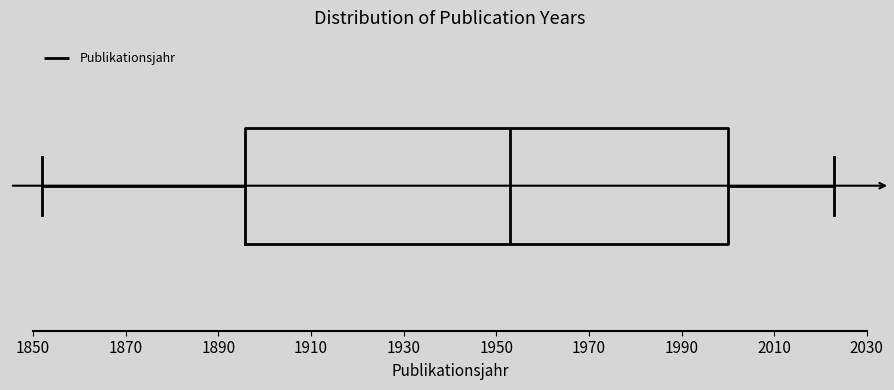

Transcribe this box plot: give where the median line is, the range the box spans, and where the two whiskers end, as read against the x-axis. The values are not printed on the chart, so give them approximately, as read against the axis.

median 1954, box 1896 to 2000, whiskers 1852 to 2024